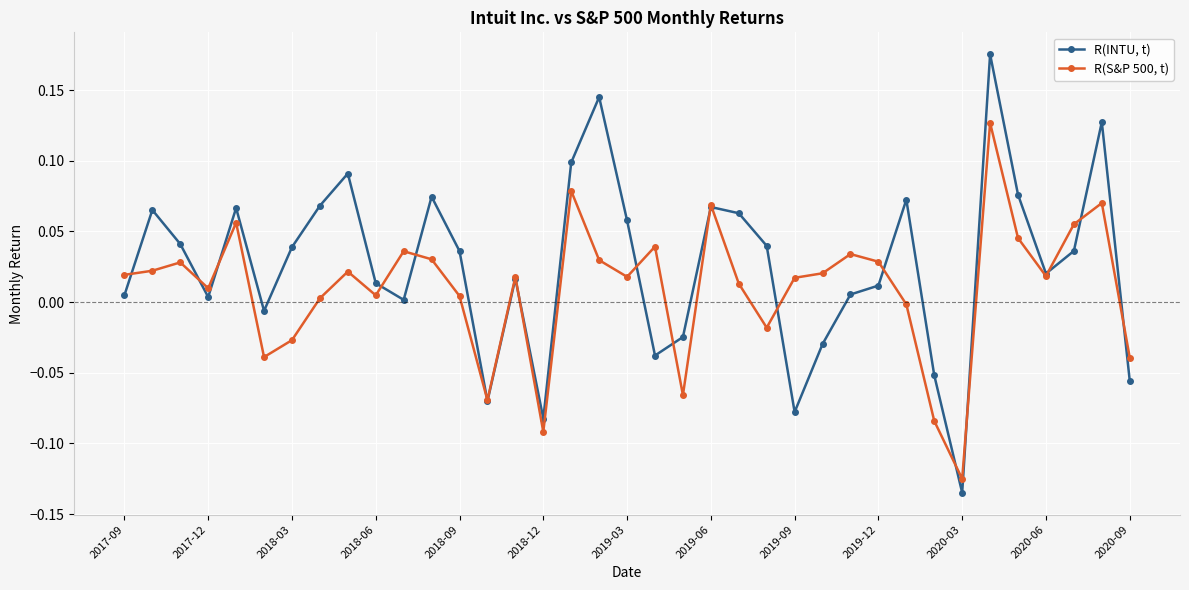

List the series in order of their overall mean, lowest first.

R(S&P 500, t), R(INTU, t)